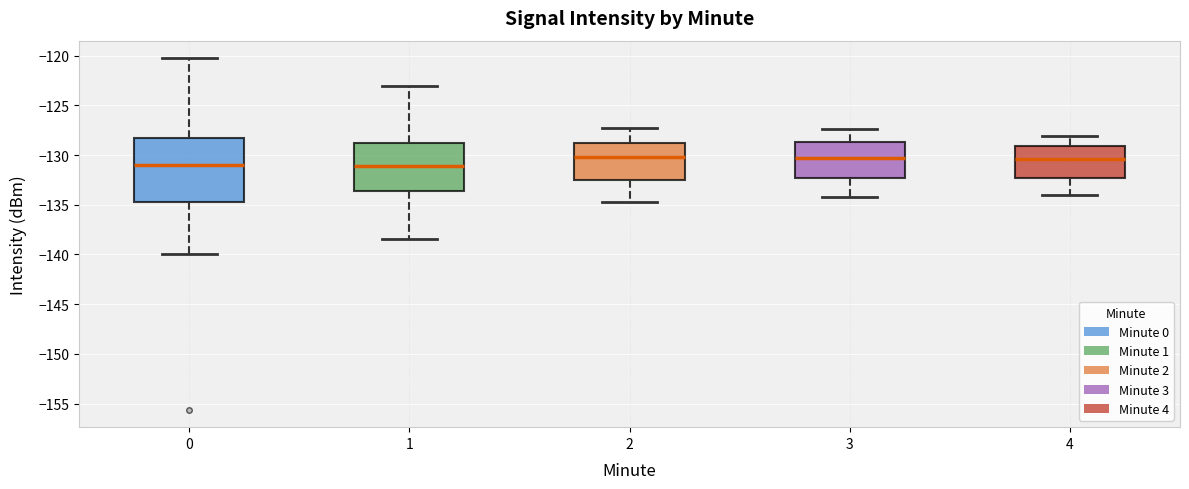

Where does the lower whisker of the box at x = 2 end on the y-axis? The values are not printed on the chart, so give them approximately, as read against the axis.

-134.5